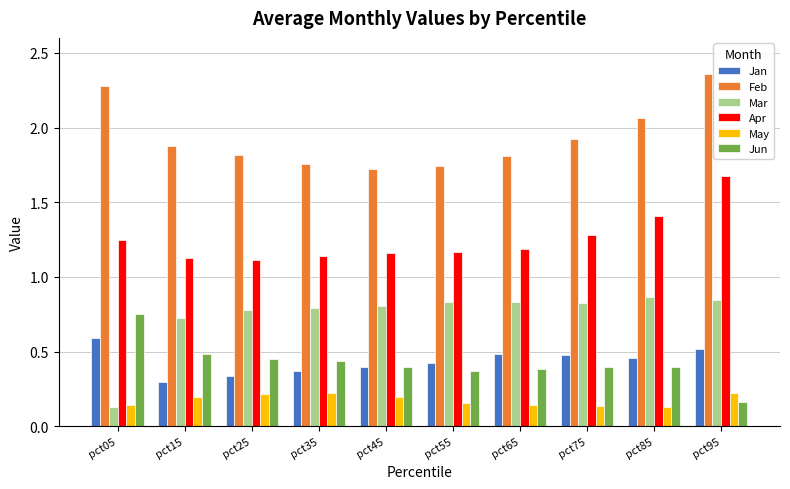

Count the Mar values in the range 0 to 1.

10